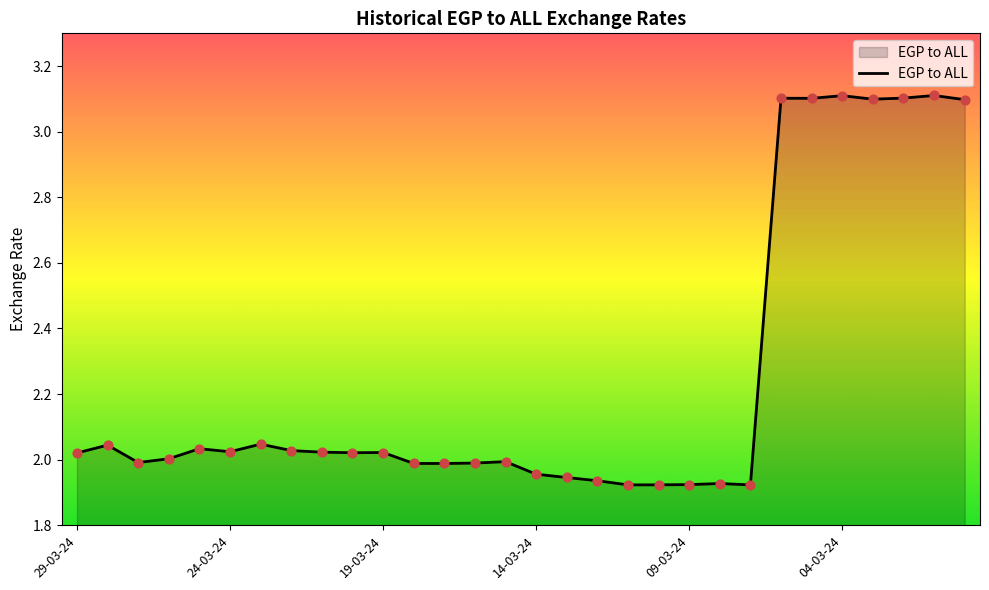

What is the maximum value shown in the chart?

3.1